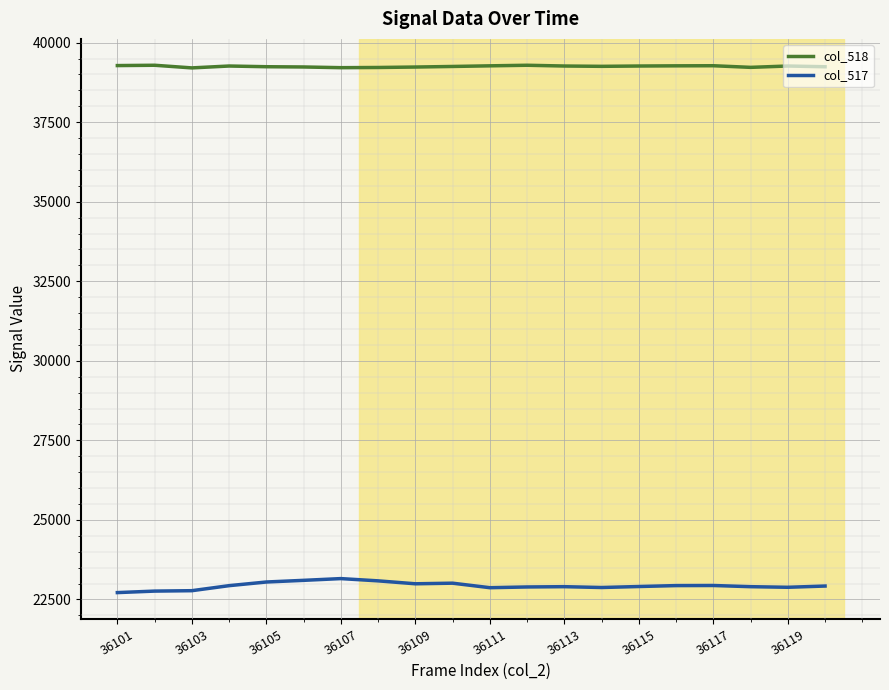

What is the difference between the maximum and minimum values in the col_517 series?

440